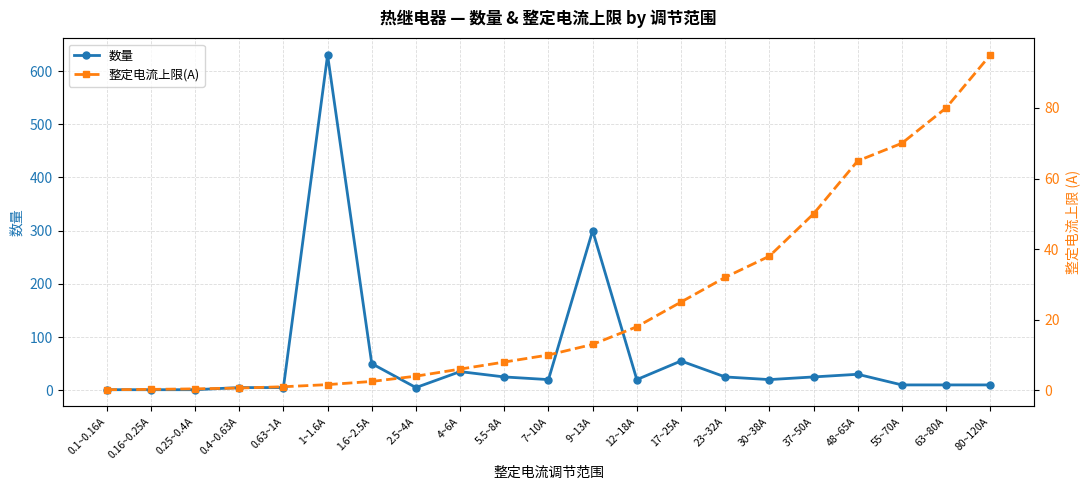

What is the greatest value displayed?

630.0